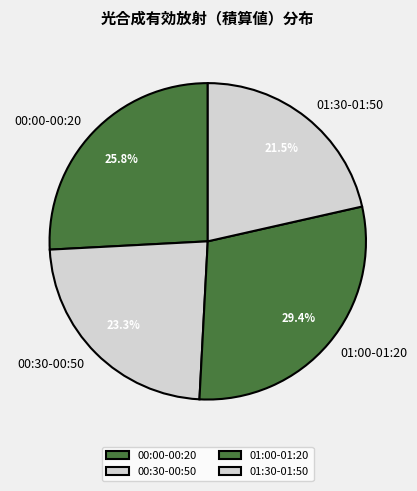

Rank the categories by value from highest to lowest.

01:00-01:20, 00:00-00:20, 00:30-00:50, 01:30-01:50